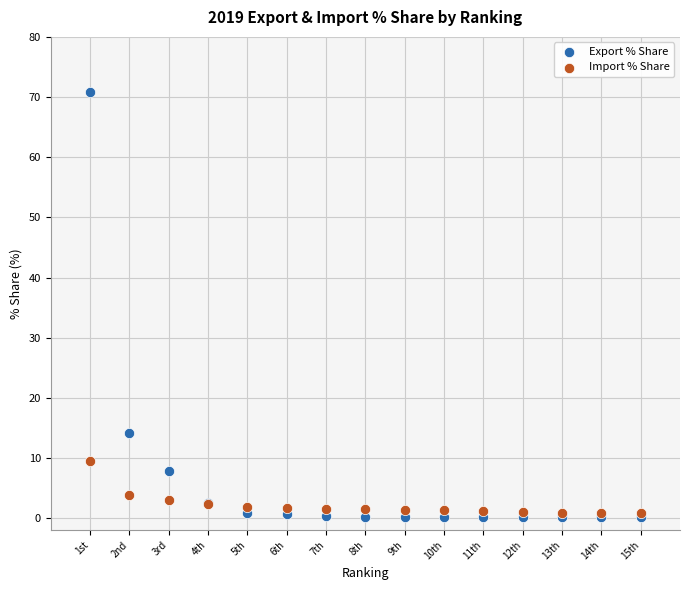

Across all series, what Y value is closest to 35?

14.2